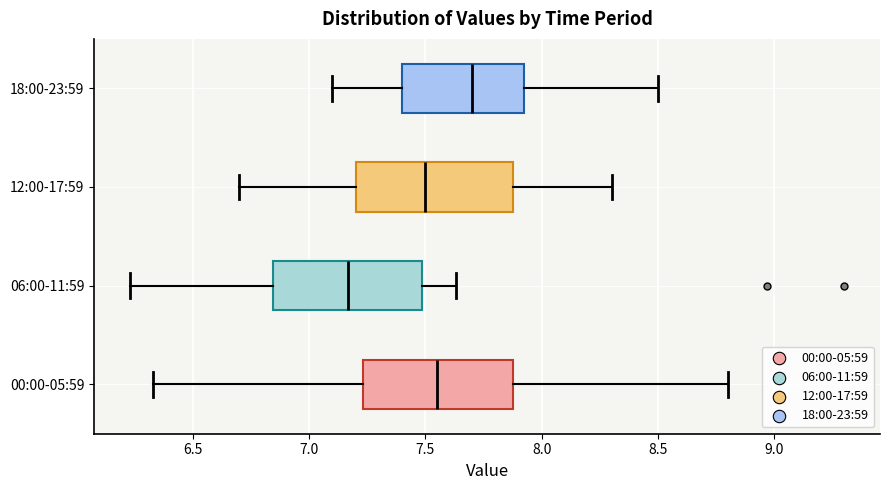

Reading bottom to top, transcribe this box plot: for each box, give where its median line is, the range the box spans, and where its two whiskers end, as read against the x-axis. The values are not printed on the chart, so give them approximately, as read against the axis.

00:00-05:59: median 7.55, box 7.25 to 7.90, whiskers 6.35 to 8.80
06:00-11:59: median 7.15, box 6.85 to 7.50, whiskers 6.25 to 7.65
12:00-17:59: median 7.50, box 7.20 to 7.90, whiskers 6.70 to 8.30
18:00-23:59: median 7.70, box 7.40 to 7.95, whiskers 7.10 to 8.50